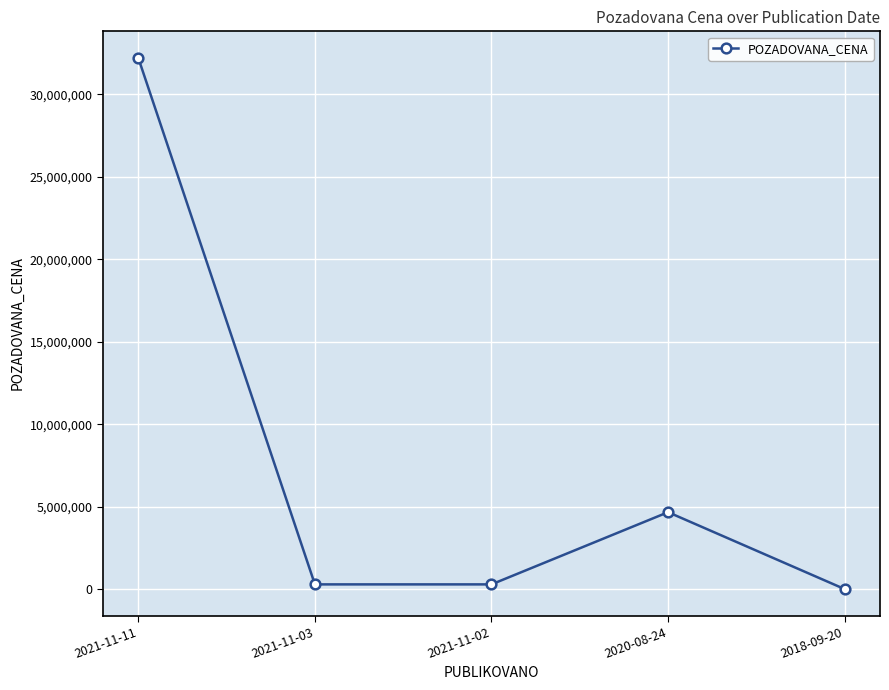

Reading left to right, list all the values displayed in this chart.

32200000	294030	294030	4670000	8000